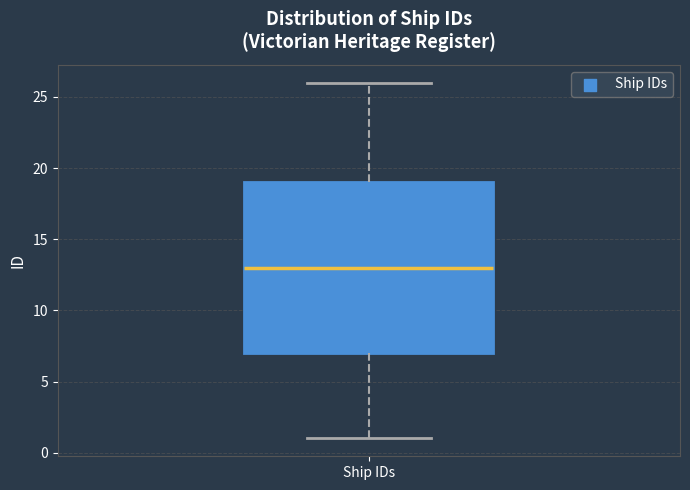

Read this box plot against the y-axis: the position of the median line, the range covered by the box, and the ends of both whiskers. The values are not printed on the chart, so give them approximately, as read against the axis.

median 13, box 7 to 19, whiskers 1 to 26